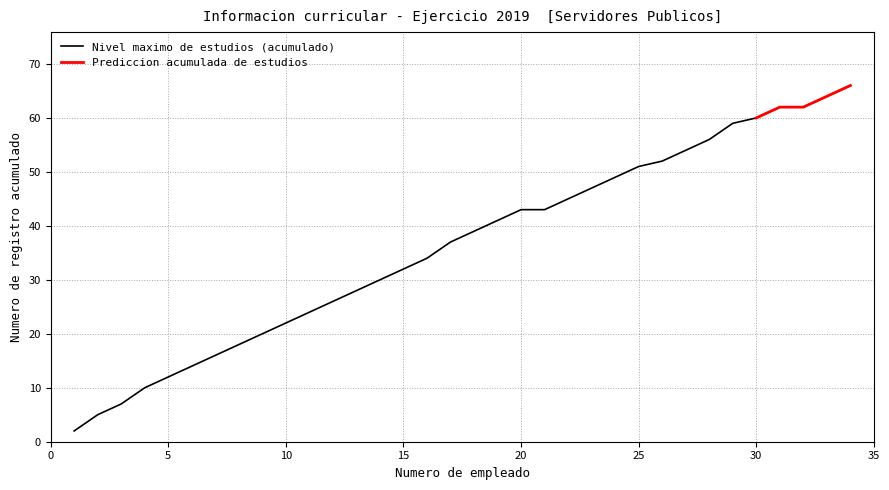

Rank the categories by value from lowest to highest.

1, 2, 3, 4, 5, 6, 7, 8, 9, 10, 11, 12, 13, 14, 15, 16, 17, 18, 19, 20, 21, 22, 23, 24, 25, 26, 27, 28, 29, 30, 31, 32, 33, 34